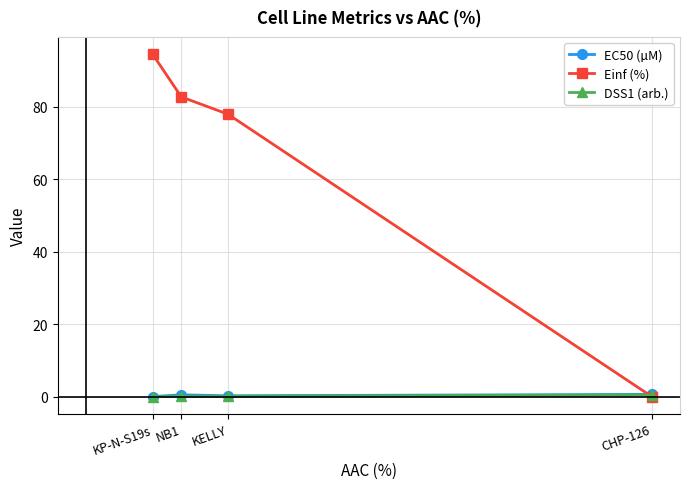

The value of Einf (%) at KELLY is 78.0. True or false?

True